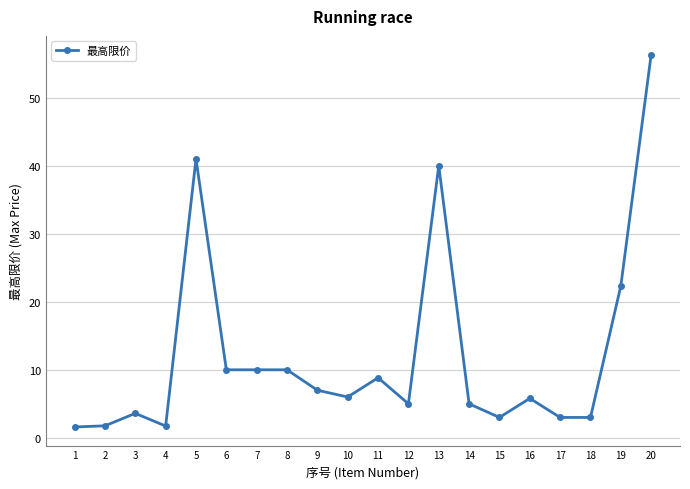

What is the greatest value displayed?

56.3